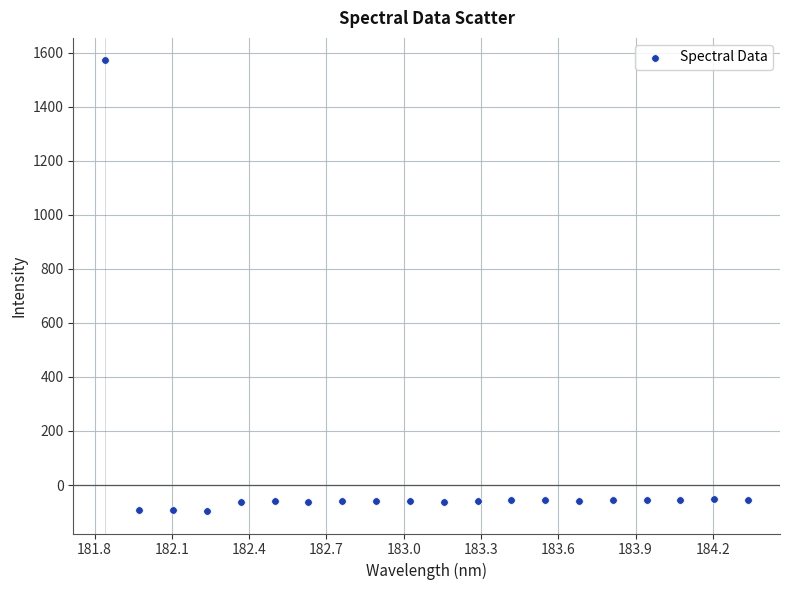

What is the range of X values (max minus min)?

2.5